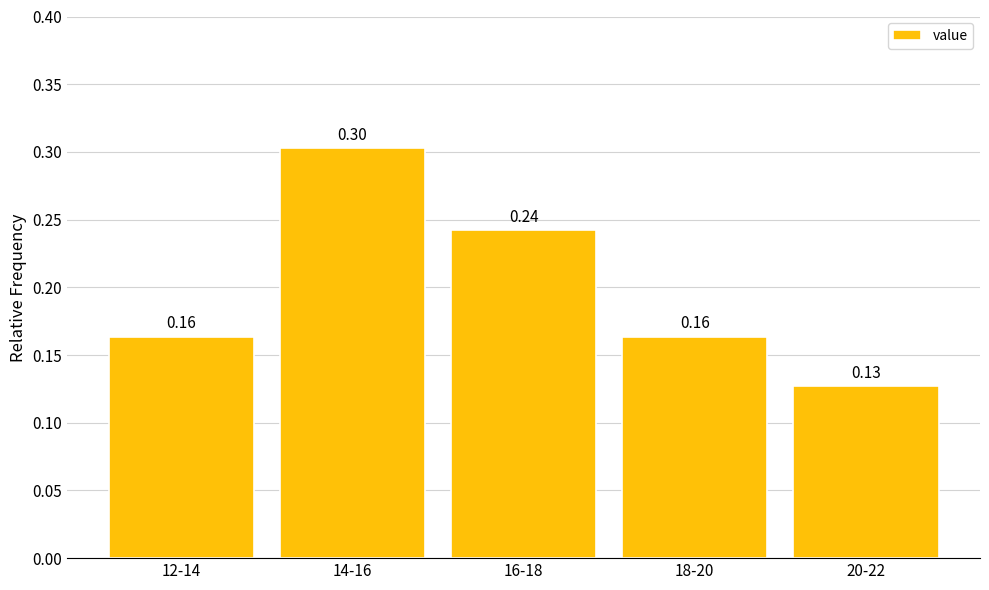

Between 20-22 and 14-16, which is larger?

14-16